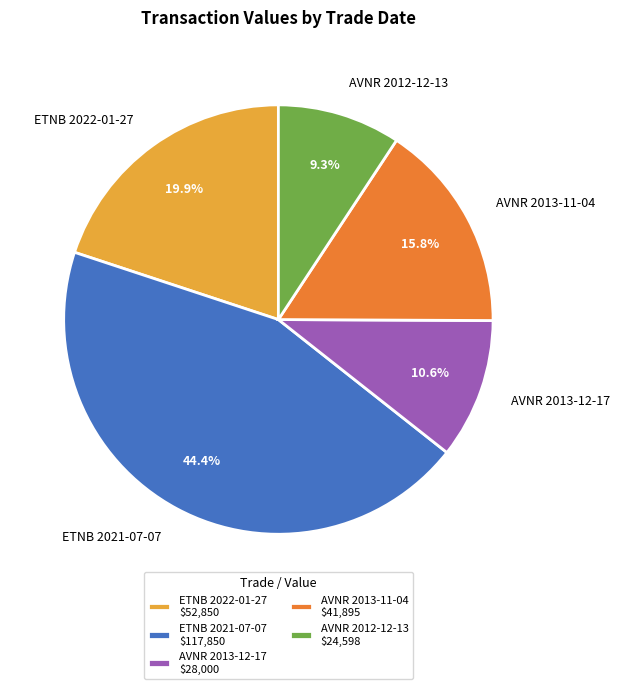

Is it true that AVNR 2013-11-04 is 16% of the pie?

True